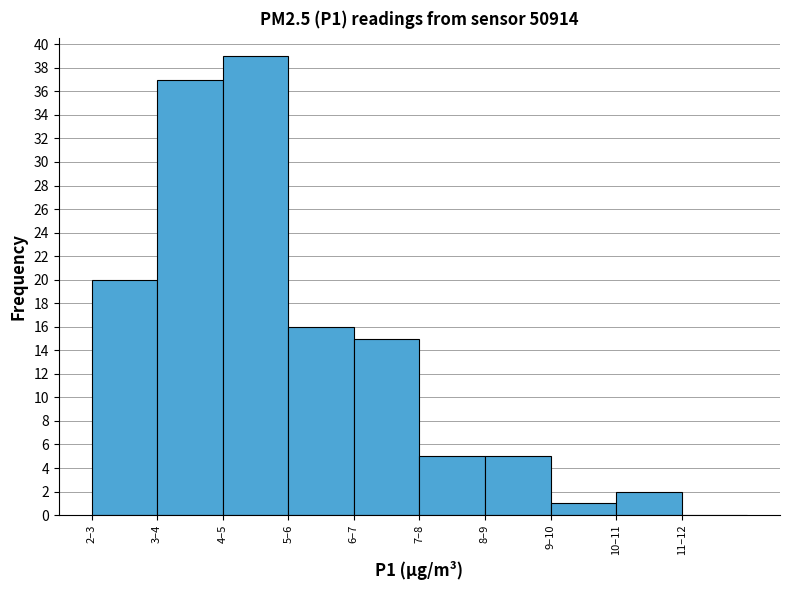

Reading left to right, what are all the values shown in this chart?

2–3=20	3–4=37	4–5=39	5–6=16	6–7=15	7–8=5	8–9=5	9–10=1	10–11=2	11–12=0